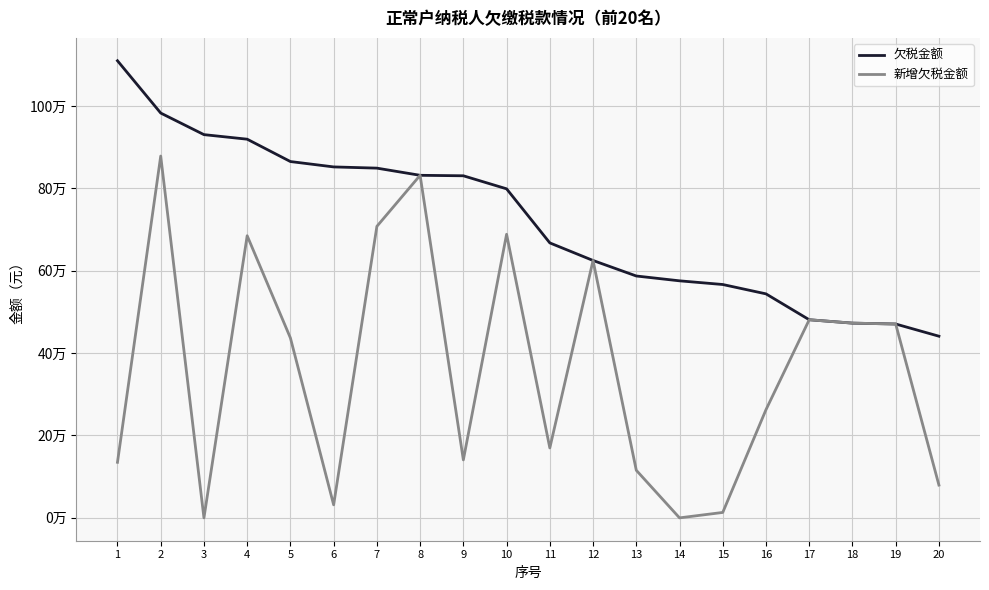

What are all the series names shown in the legend?

欠税金额, 新增欠税金额